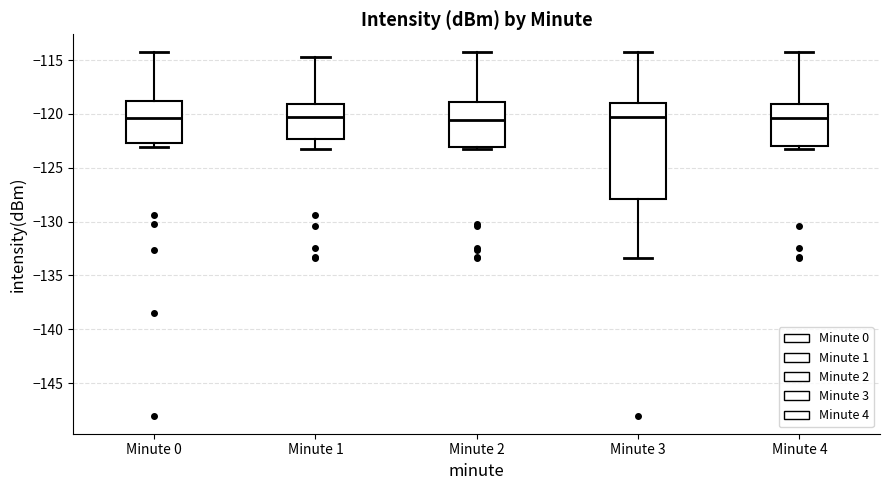

Reading left to right, transcribe this box plot: for each box, give where its median line is, the range the box spans, and where its two whiskers end, as read against the y-axis. The values are not printed on the chart, so give them approximately, as read against the axis.

Minute 0: median -120.5, box -122.5 to -119.0, whiskers -123.0 to -114.5
Minute 1: median -120.0, box -122.5 to -119.0, whiskers -123.0 to -114.5
Minute 2: median -120.5, box -123.0 to -119.0, whiskers -123.0 (just below the box's lower edge) to -114.5
Minute 3: median -120.0, box -128.0 to -119.0, whiskers -133.5 to -114.5
Minute 4: median -120.5, box -123.0 to -119.0, whiskers -123.0 (just below the box's lower edge) to -114.5